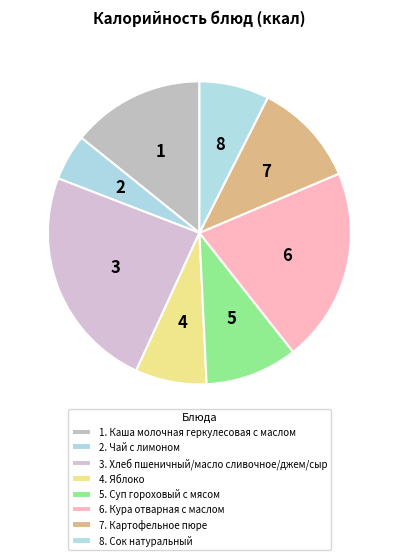

Count the number of slices in the pie.

8